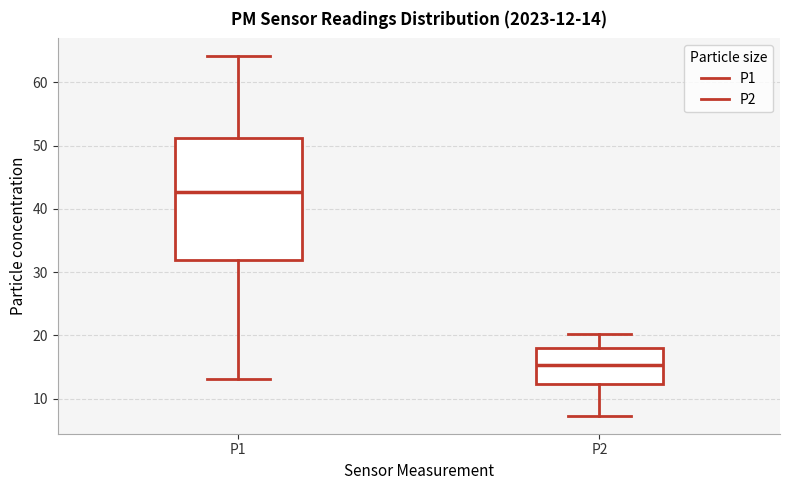

Which box has the lowest median line?

P2